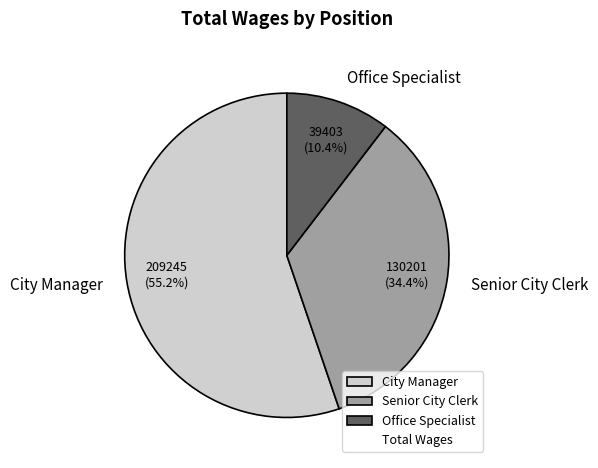

Combined, do Office Specialist and Senior City Clerk account for over 50%?

No